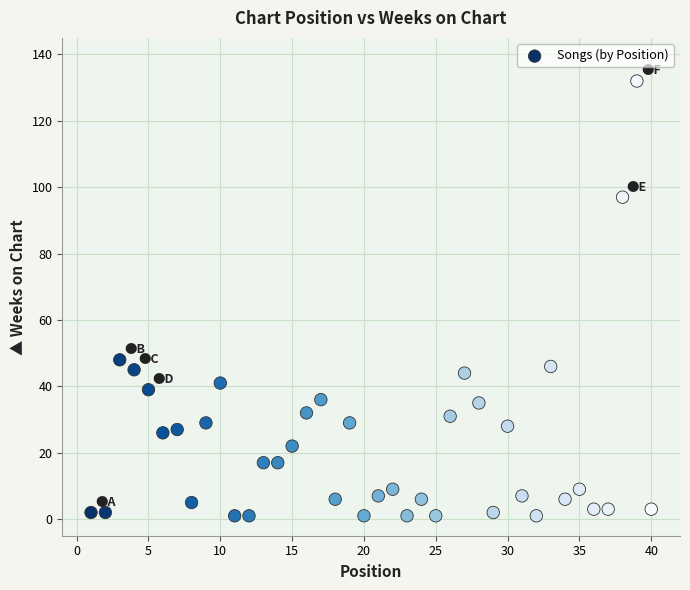

What Y value in the scatter plot is closest to 66?

48